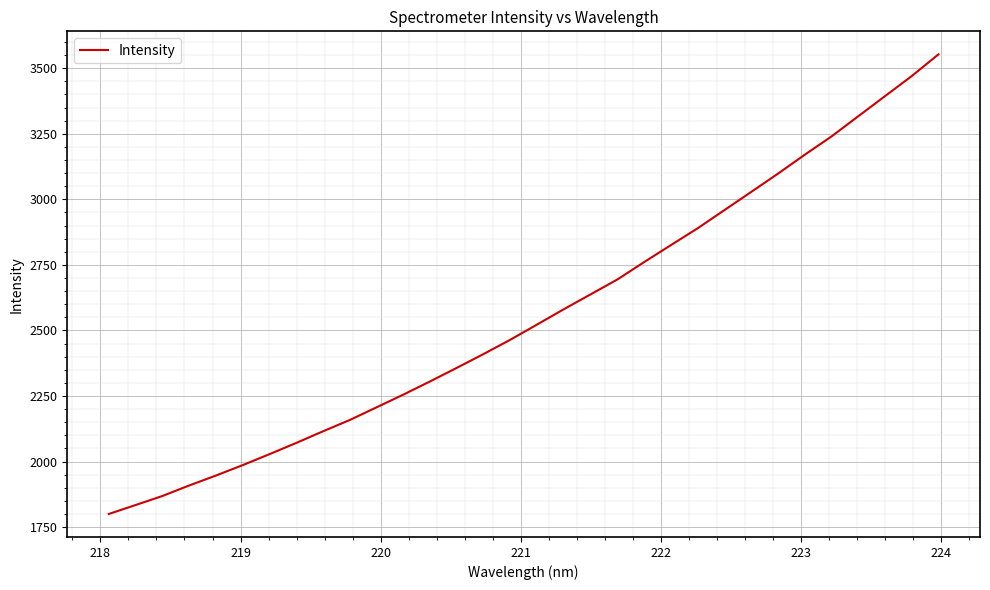

What is the smallest value displayed?

1800.1